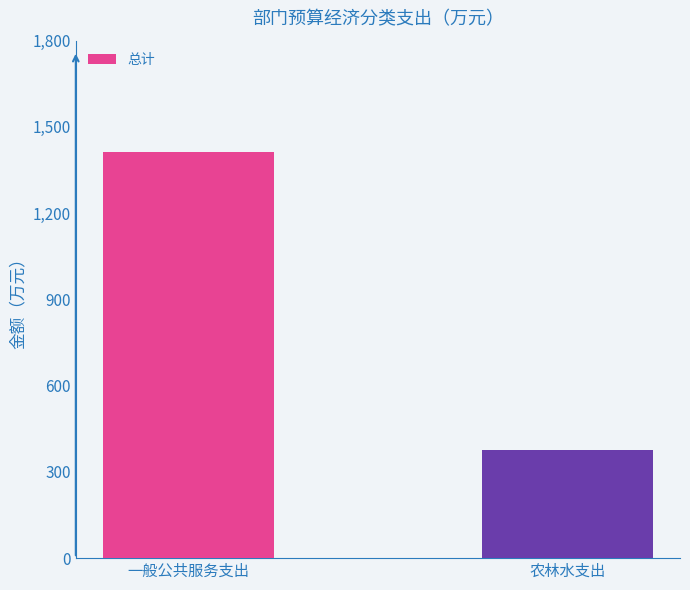

Which has a higher value, 一般公共服务支出 or 农林水支出?

一般公共服务支出